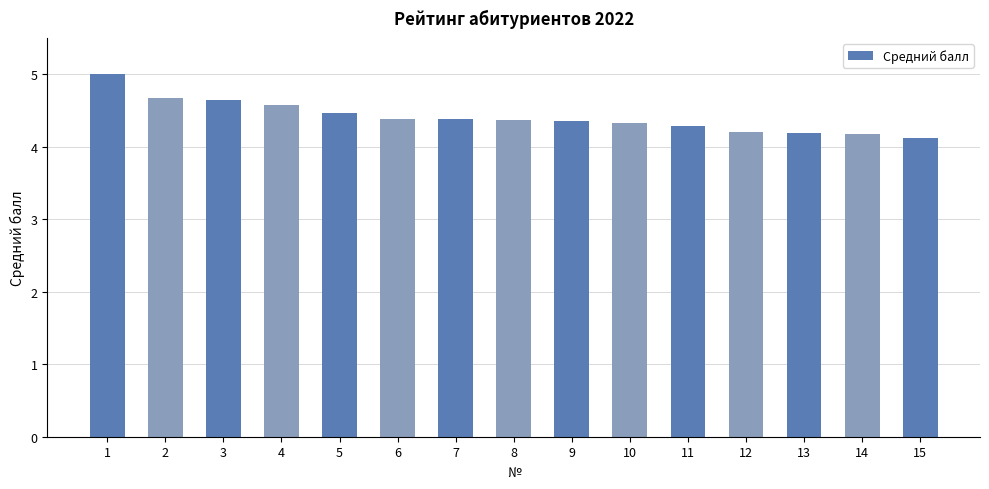

What is the maximum value shown in the chart?

5.0